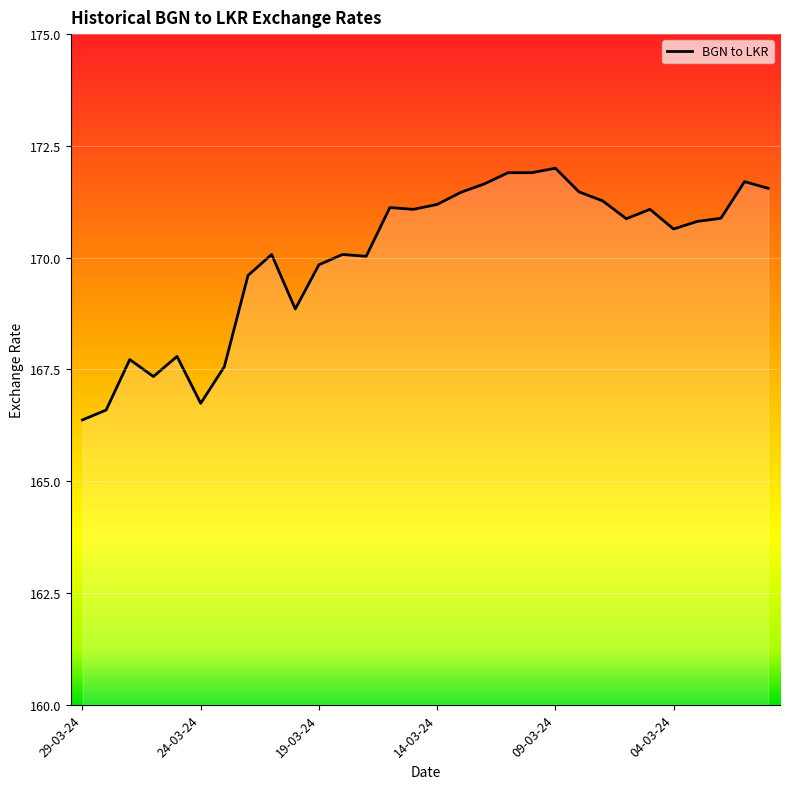

Count the number of data series in this chart.

1